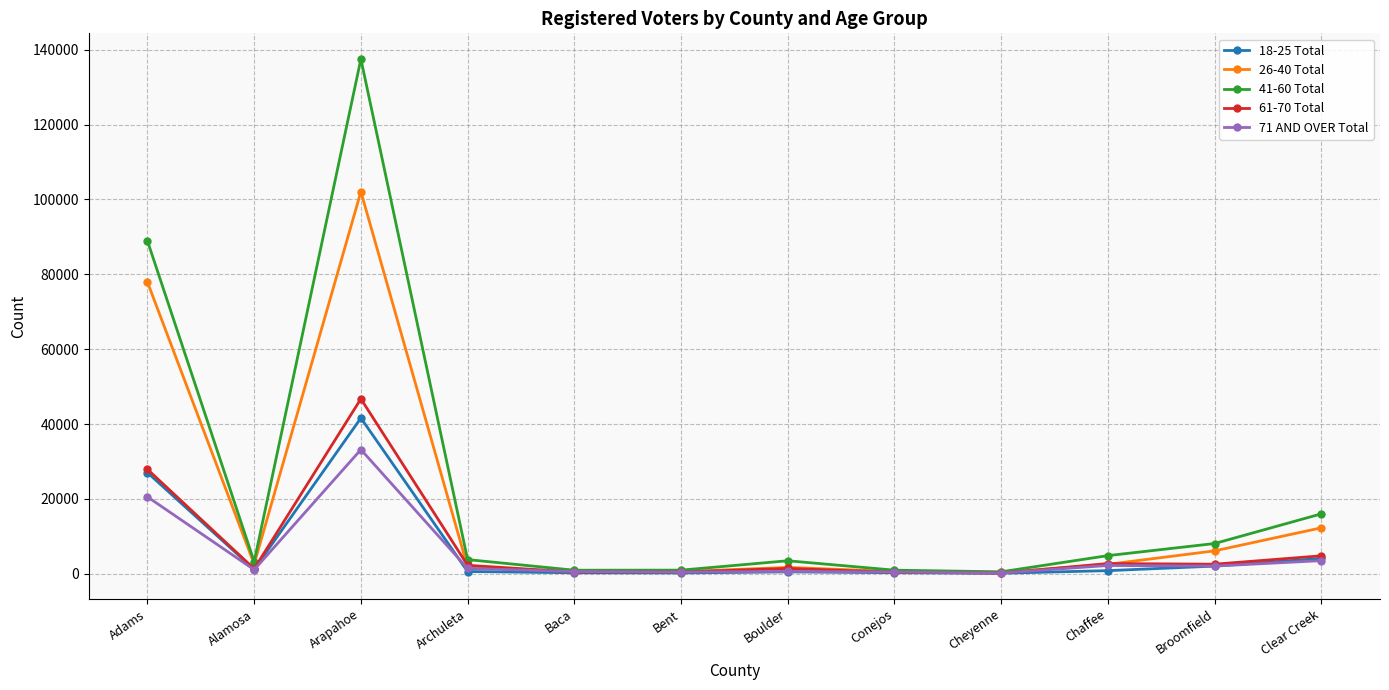

At which category is the sum across all series the highest?

Arapahoe